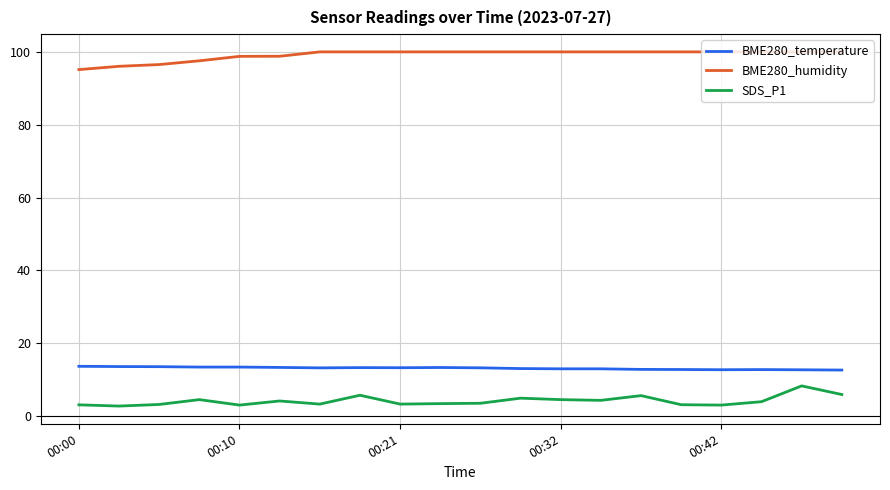

What is the greatest value displayed?

100.0